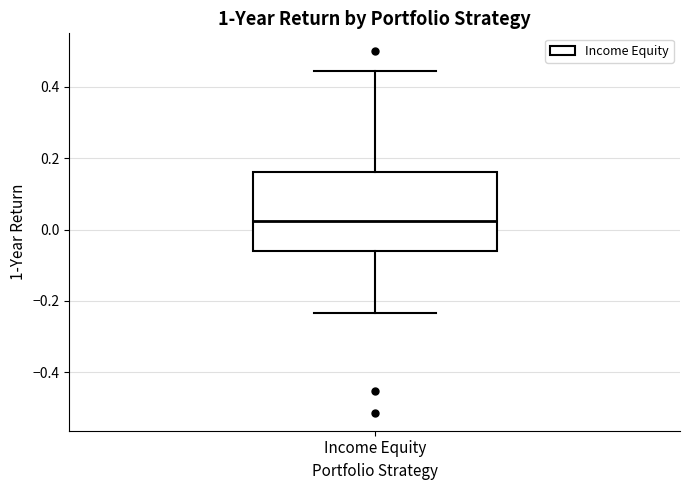

Transcribe this box plot: give where the median line is, the range the box spans, and where the two whiskers end, as read against the y-axis. The values are not printed on the chart, so give them approximately, as read against the axis.

median 0.02, box -0.06 to 0.16, whiskers -0.24 to 0.44